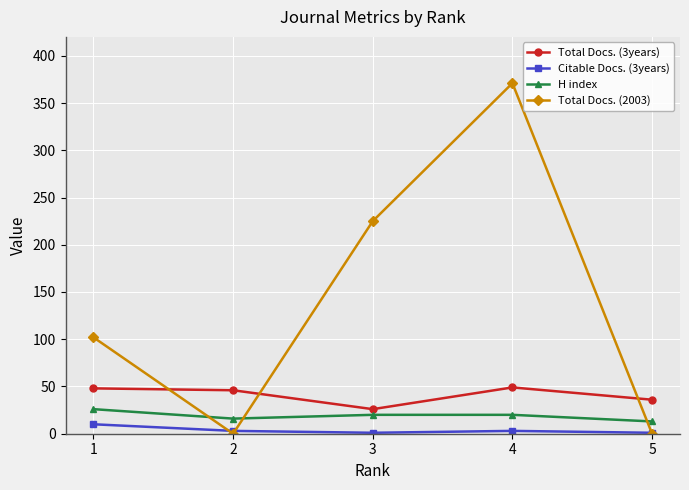

Which series has the largest range (max minus min)?

Total Docs. (2003)